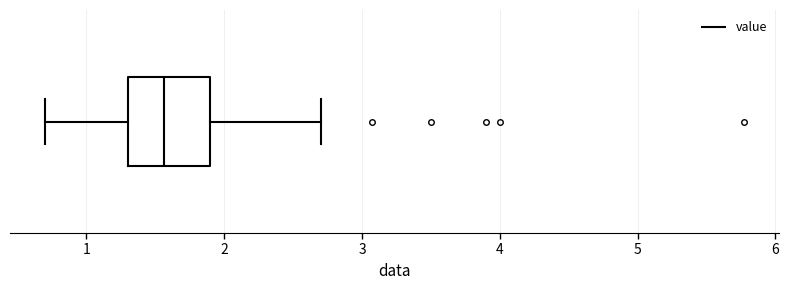

Read this box plot against the x-axis: the position of the median line, the range covered by the box, and the ends of both whiskers. The values are not printed on the chart, so give them approximately, as read against the axis.

median 1.6, box 1.3 to 1.9, whiskers 0.7 to 2.7